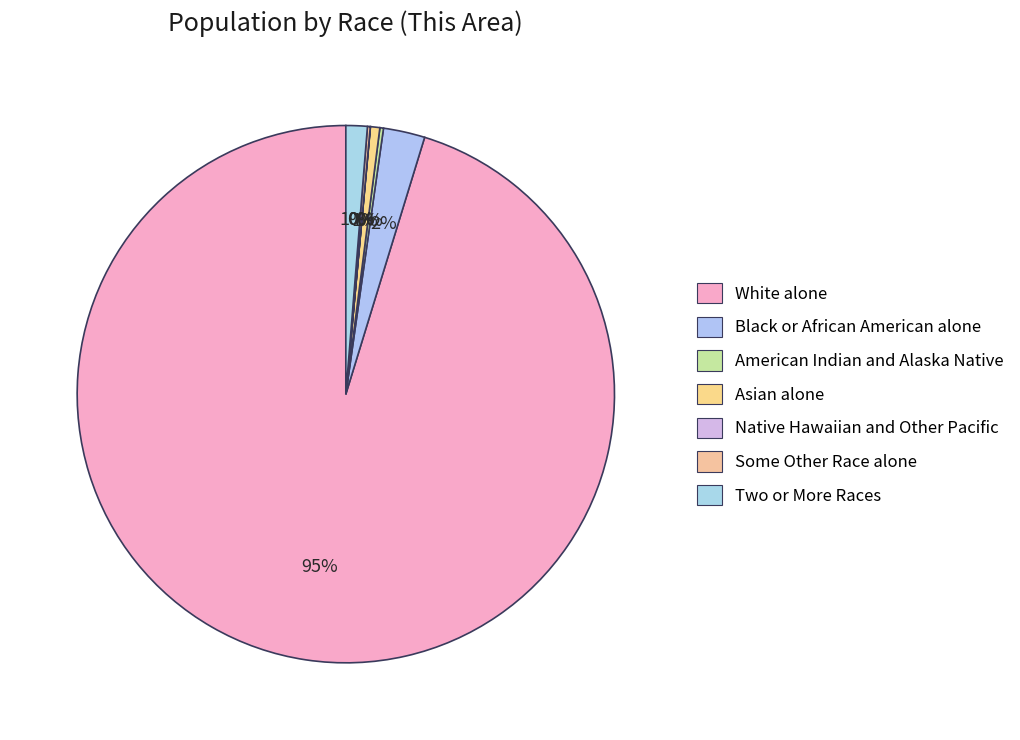

The Some Other Race alone slice represents 7% of the pie. True or false?

False